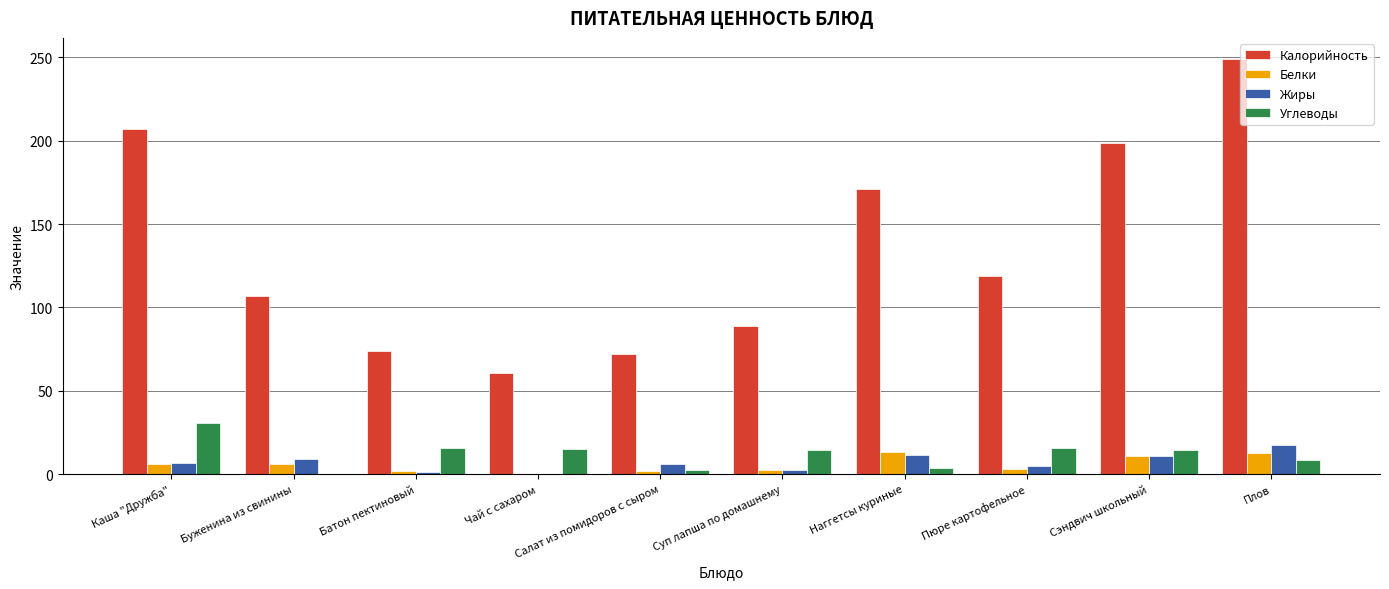

Which series has the largest total across all categories?

Калорийность